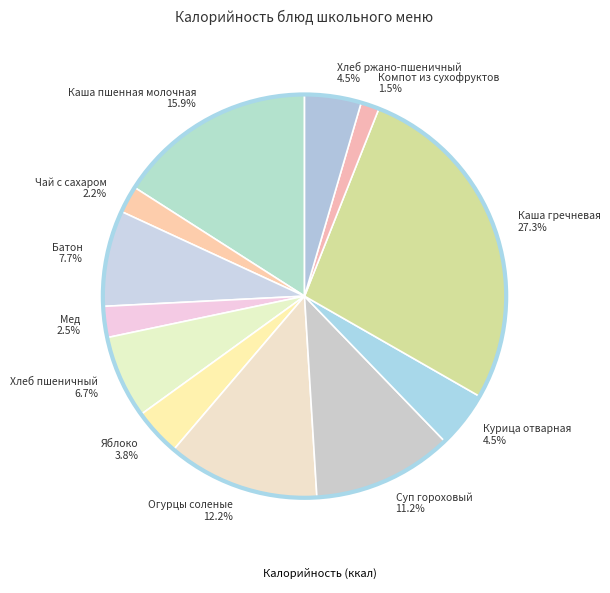

Count the number of slices in the pie.

12